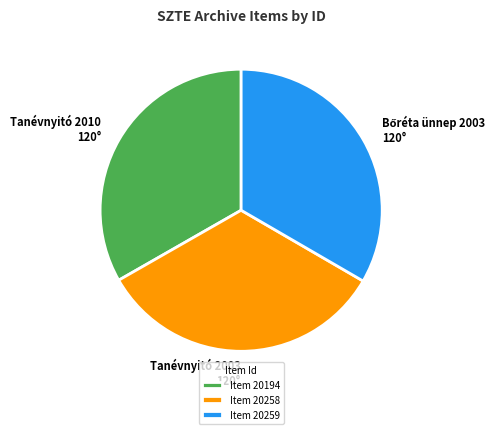

Does Tanévnyitó 2010 120° represent more than half of the total?

No